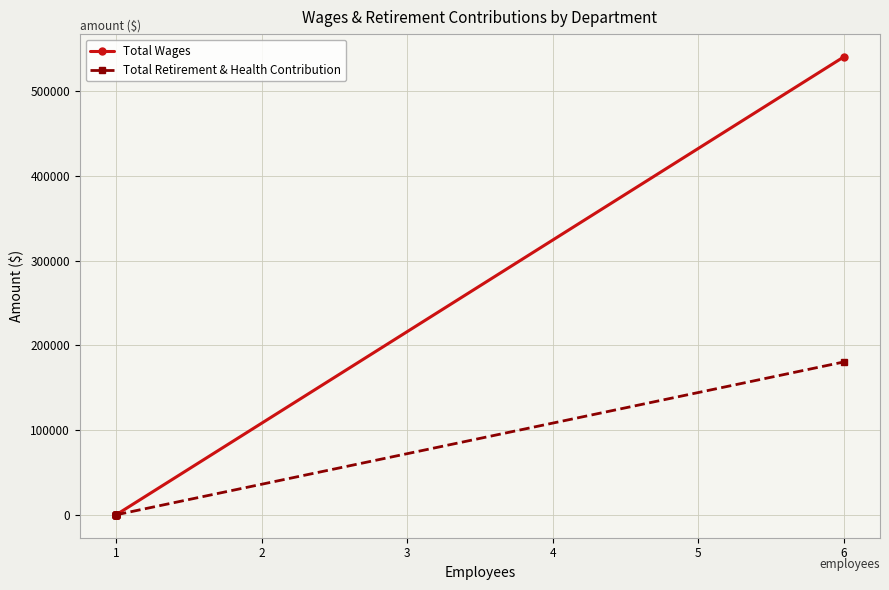

Which series changed the most between 0 and 8?

Total Wages